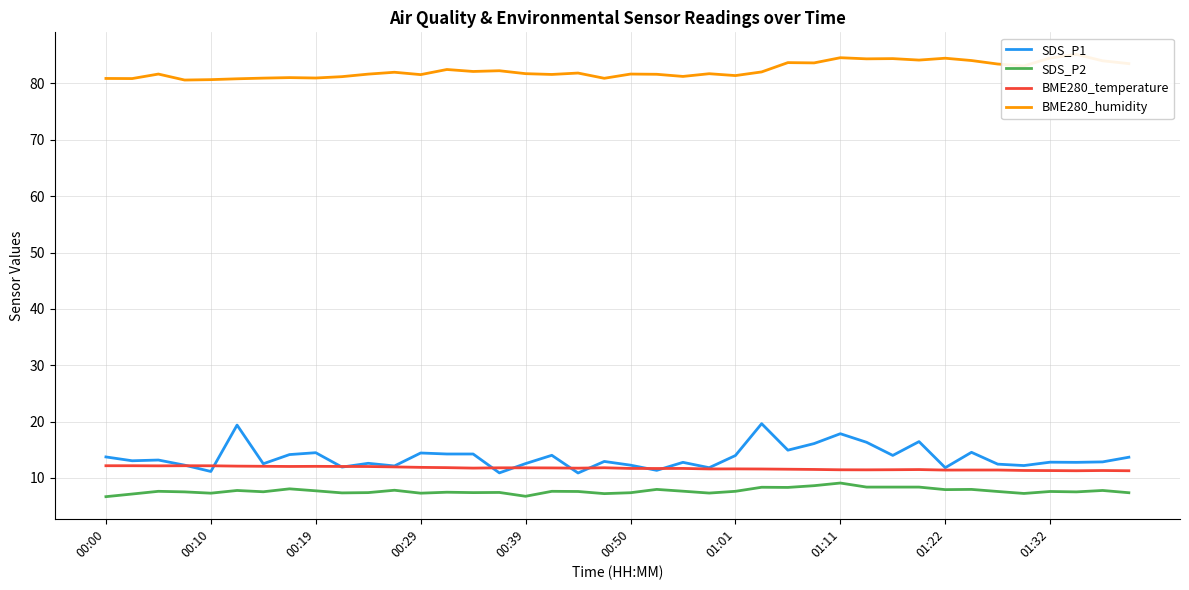

What is the average value of the SDS_P1 series?

13.6